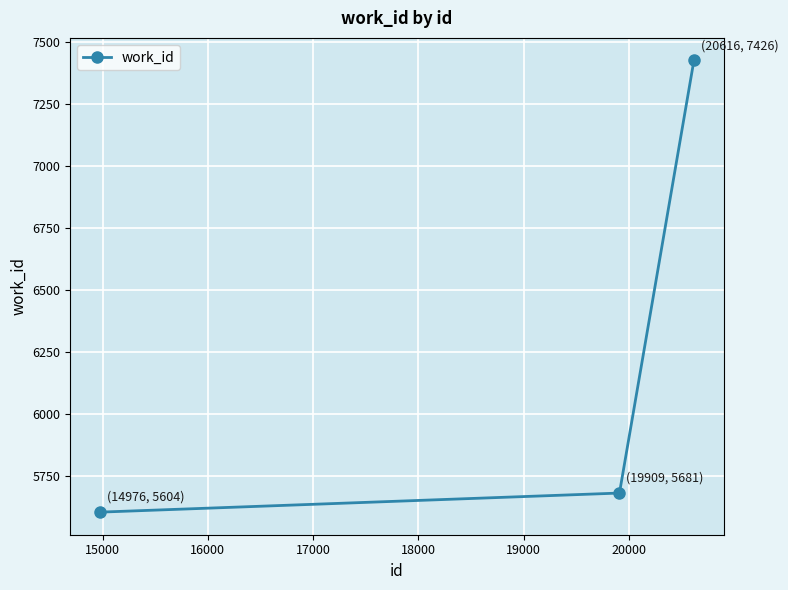

What is the greatest value displayed?

7426